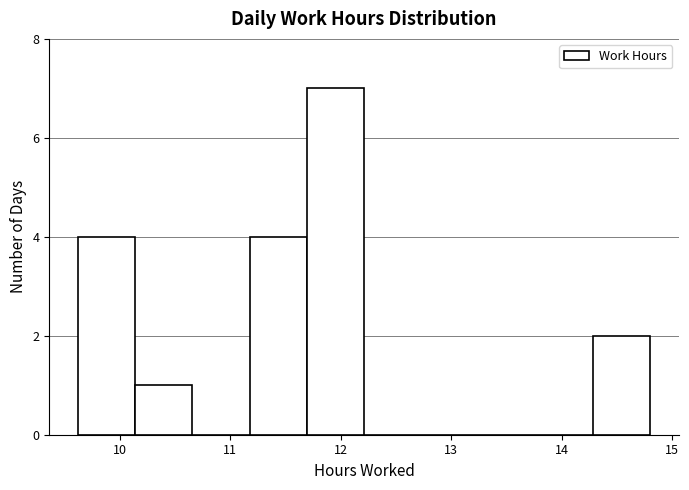

Reading left to right, list every bar in this chart as the range it spans on the x-axis followed by its height. Neither the bar edges nor the heights are printed on the chart, so give them approximately, as read against the axes.

9.6 to 10.1: 4
10.1 to 10.7: 1
10.7 to 11.2: 0
11.2 to 11.7: 4
11.7 to 12.2: 7
12.2 to 12.7: 0
12.7 to 13.2: 0
13.2 to 13.8: 0
13.8 to 14.3: 0
14.3 to 14.8: 2